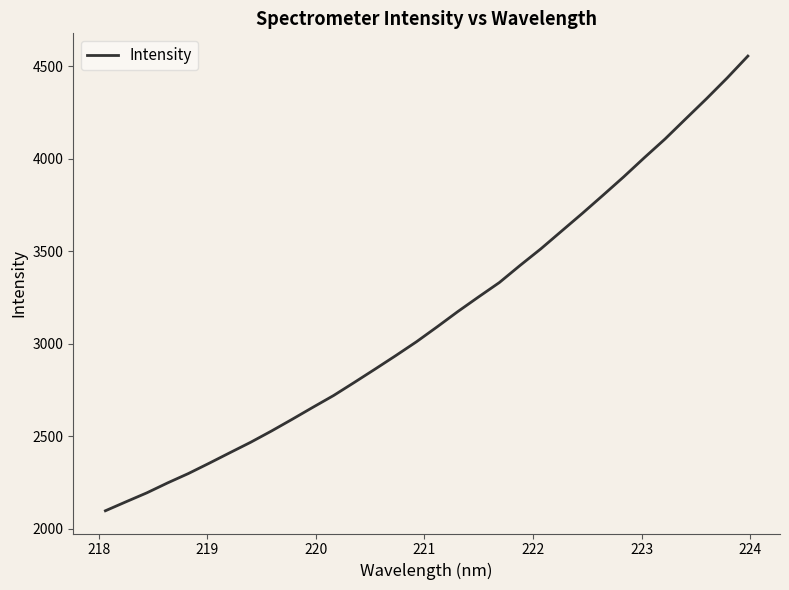

What is the average value?

3148.9